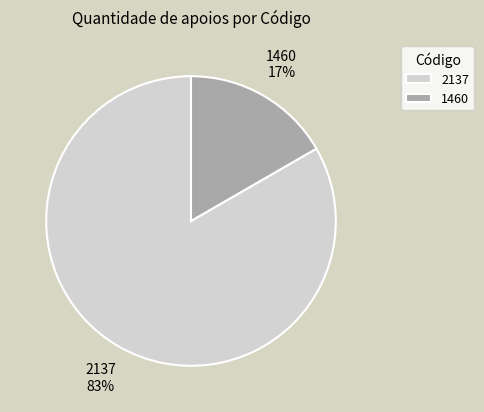

Which slice is the smallest?

1460